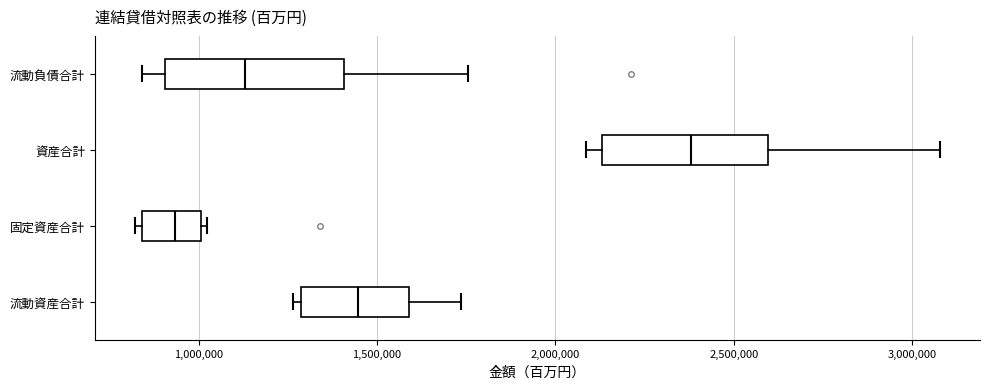

Which box's median line is the furthest to the right?

資産合計